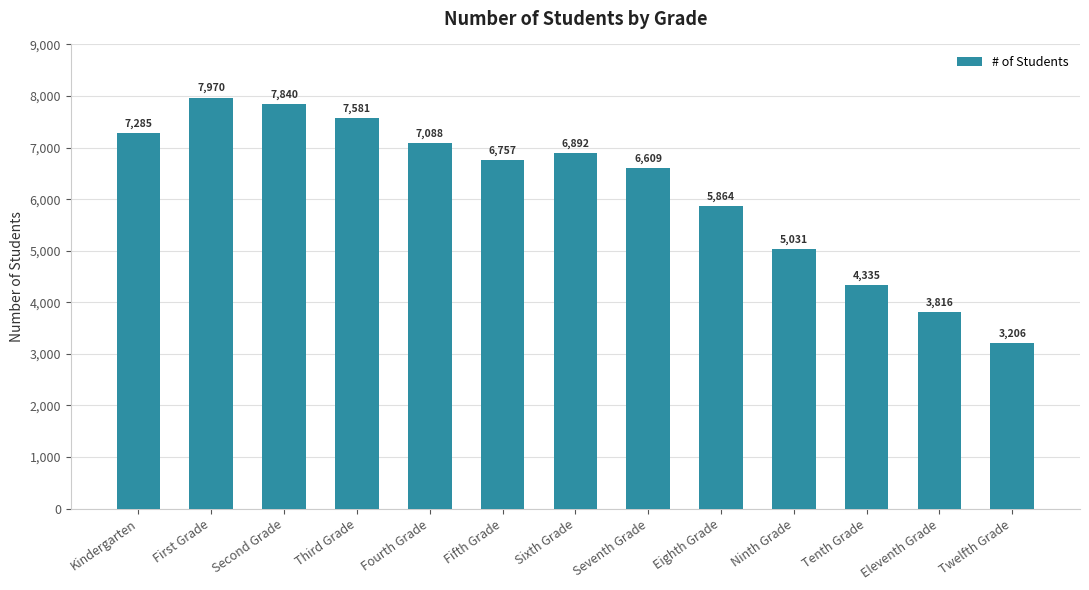

What is the average value?

6175